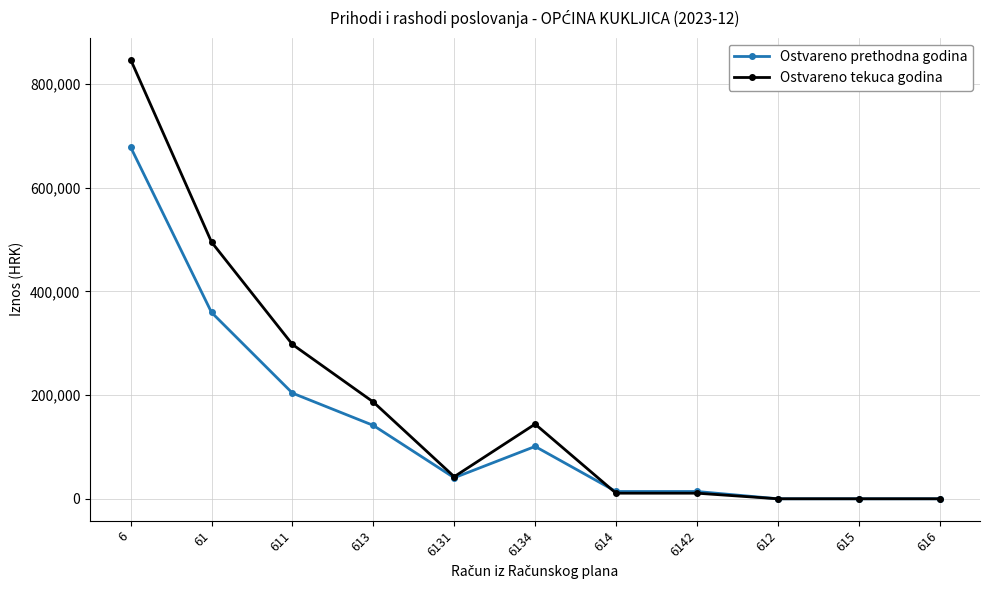

Which series has the widest spread of values?

Ostvareno tekuca godina